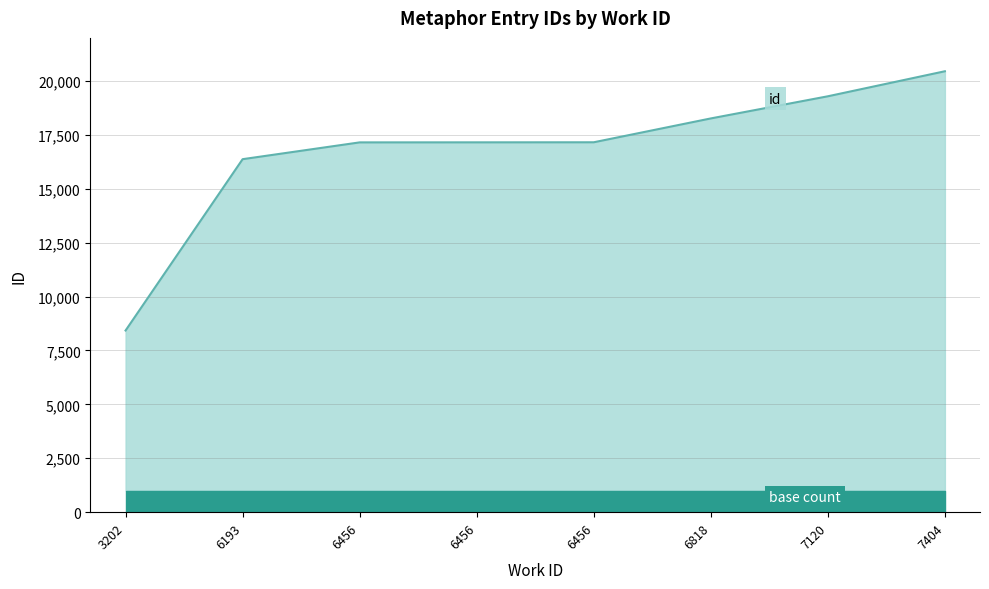

Between 6818 and 3202, which is larger?

6818